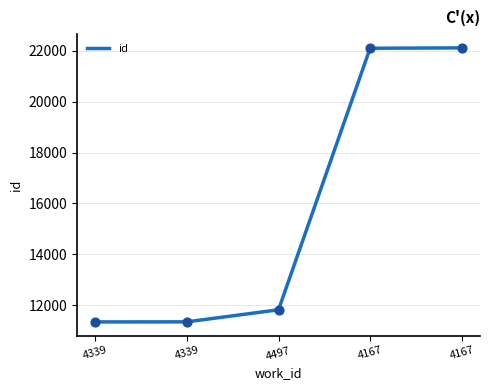

Between 4339 and 4339, which is larger?

4339